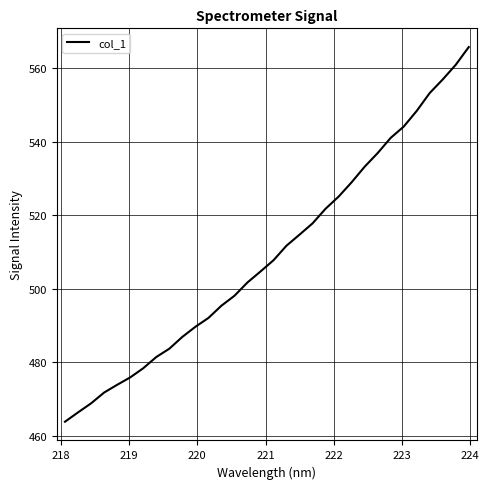

What is the maximum value shown in the chart?

565.8